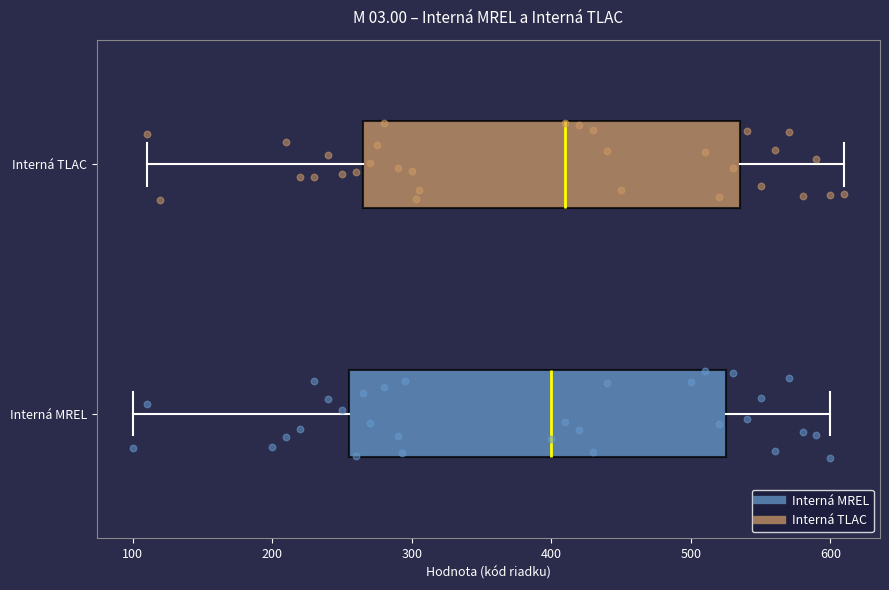

Where does the median line of the box for Interná TLAC sit on the x-axis? The values are not printed on the chart, so give them approximately, as read against the axis.

410